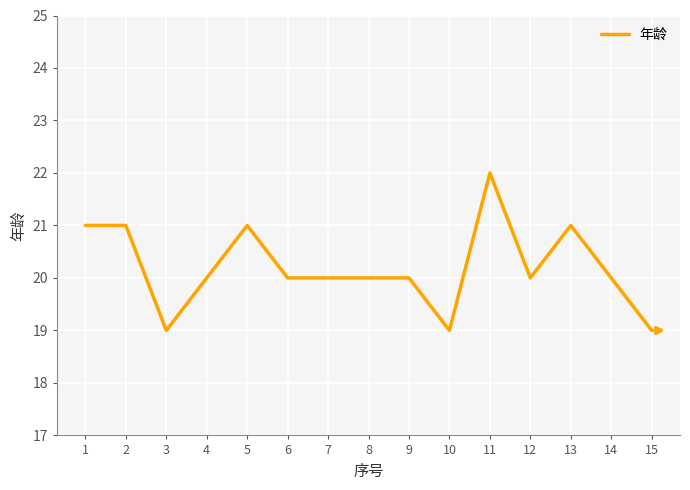

True or false: the data shows 21 at 2.

True